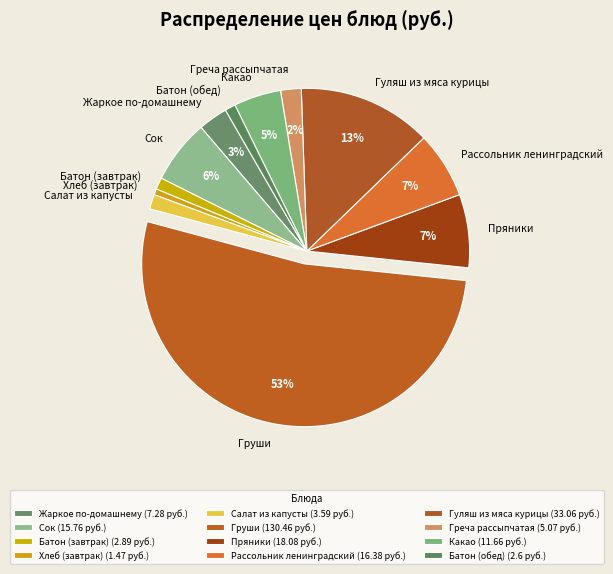

Between Батон (завтрак) and Жаркое по-домашнему, which is larger?

Жаркое по-домашнему